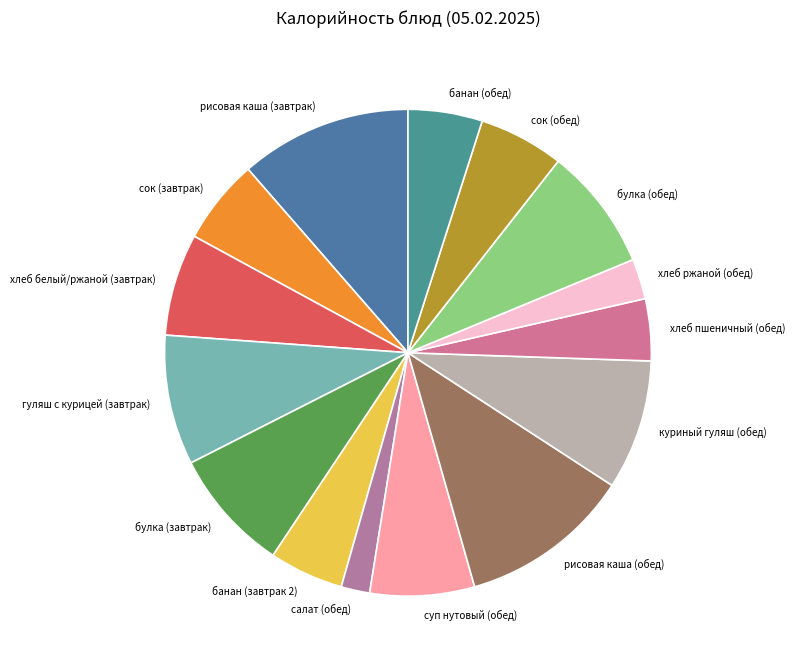

Which has a higher value, хлеб ржаной (обед) or гуляш с курицей (завтрак)?

гуляш с курицей (завтрак)